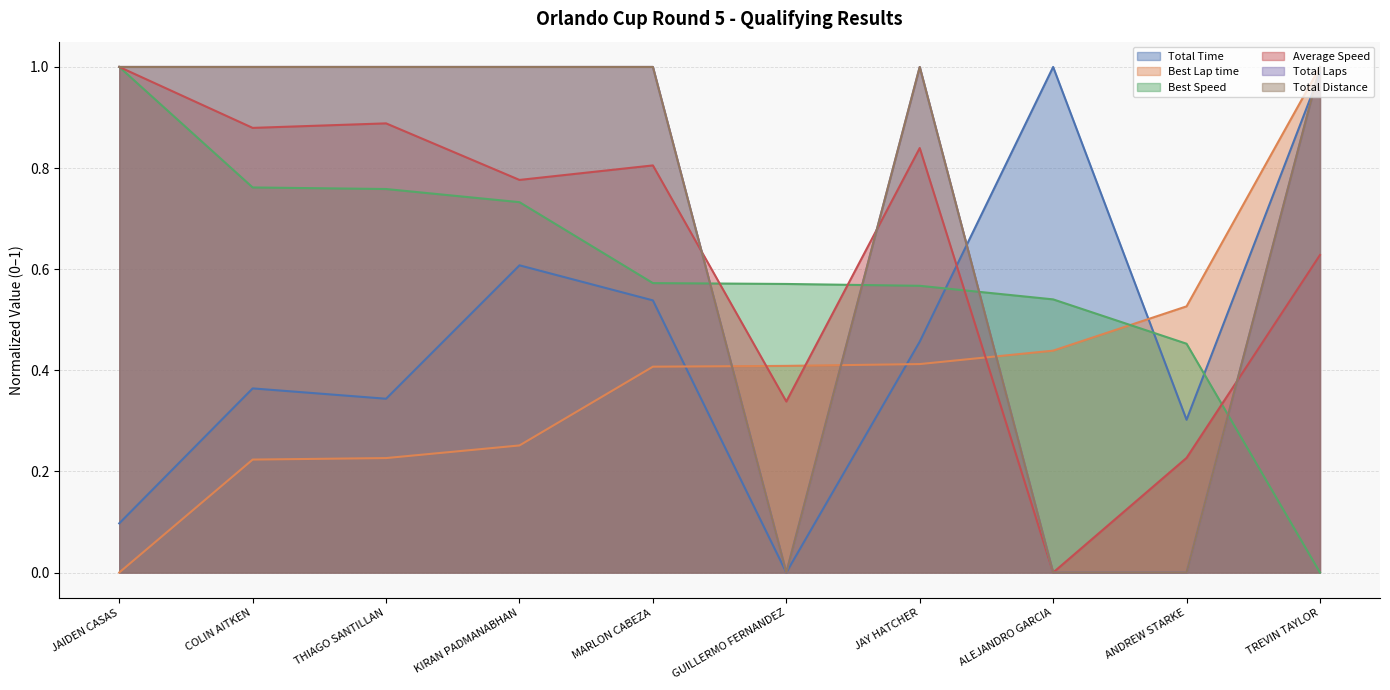

At which category is the sum across all series the highest?

TREVIN TAYLOR